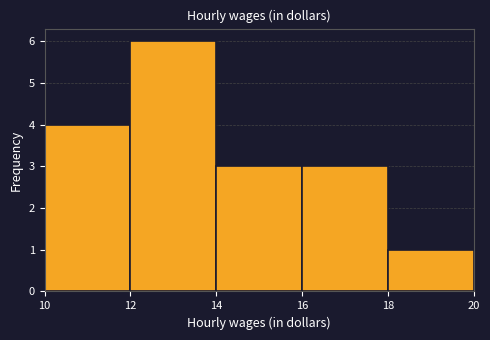

Reading left to right, list every bar in this chart as the range it spans on the x-axis followed by its height. The values are not printed on the chart, so give them approximately, as read against the axis.

10 to 12: 4
12 to 14: 6
14 to 16: 3
16 to 18: 3
18 to 20: 1